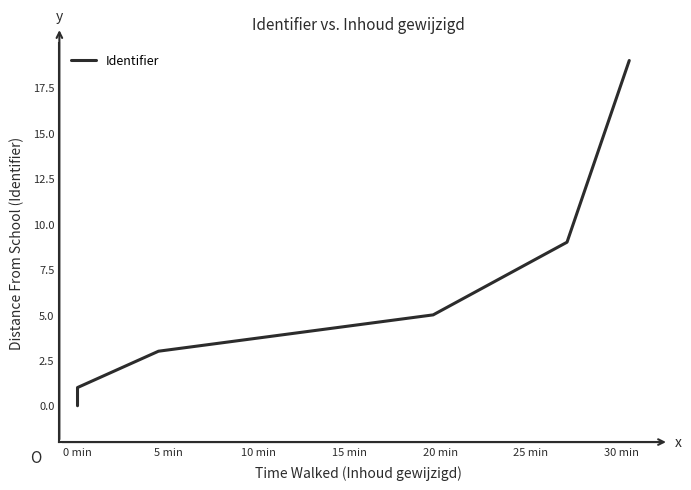

How many lines are shown in the chart?

1